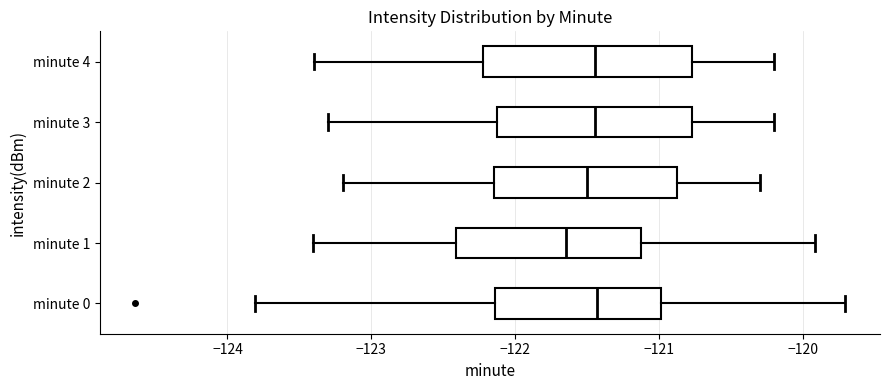

Where is the left edge of the box for minute 4 on the x-axis? The values are not printed on the chart, so give them approximately, as read against the axis.

-122.2